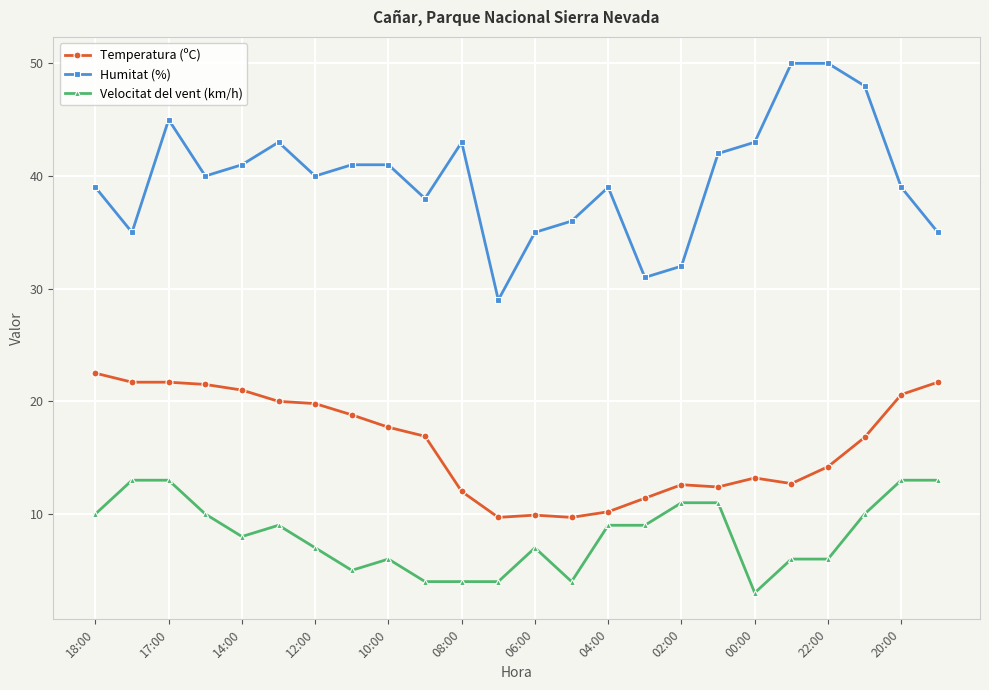

List the series in order of their peak value, highest first.

Humitat (%), Temperatura (ºC), Velocitat del vent (km/h)